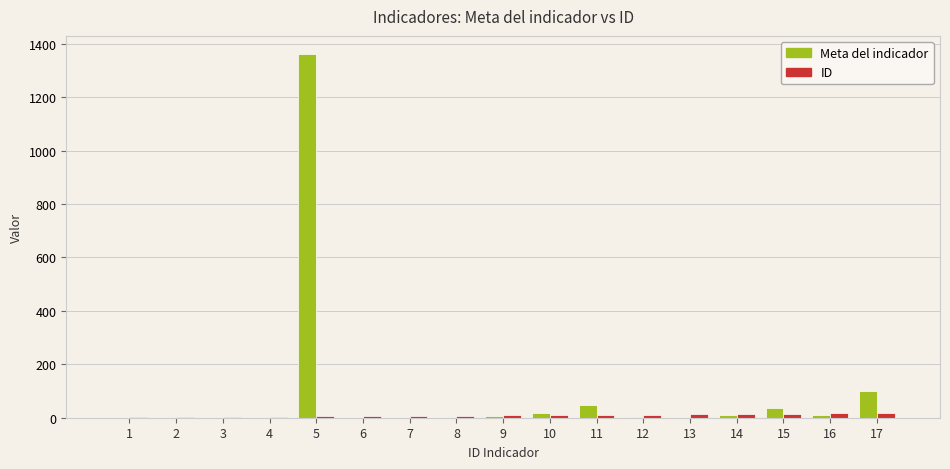

What is the difference between the ID values at 9 and 3?

6.0